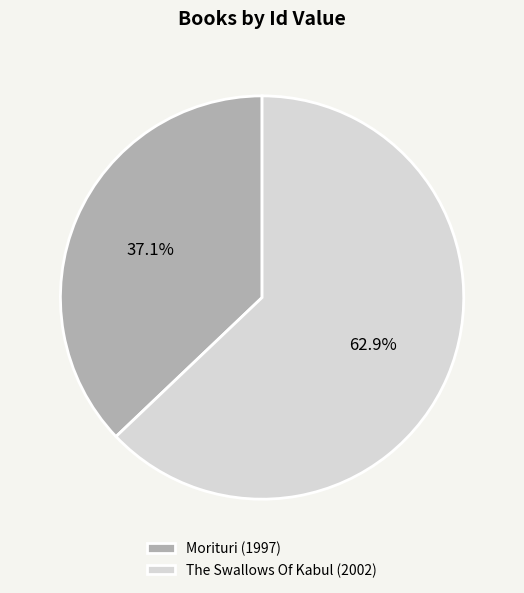

What portion of the pie excludes The Swallows Of Kabul (2002)?

37.1%